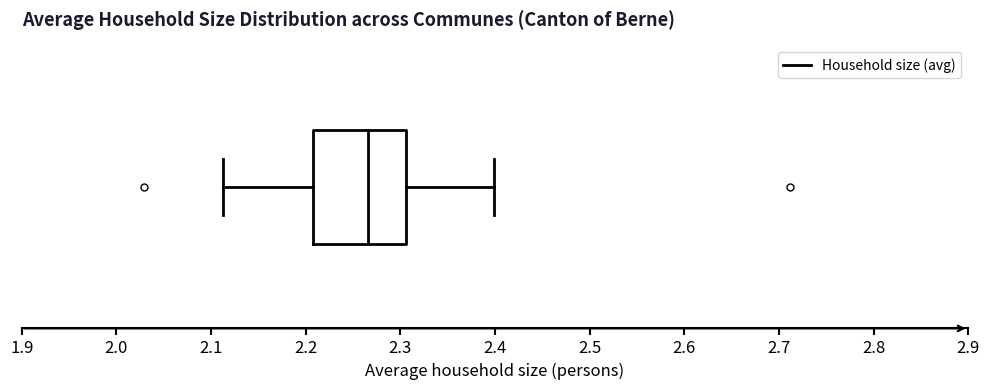

Where does the left whisker of the box end on the x-axis? The values are not printed on the chart, so give them approximately, as read against the axis.

2.11